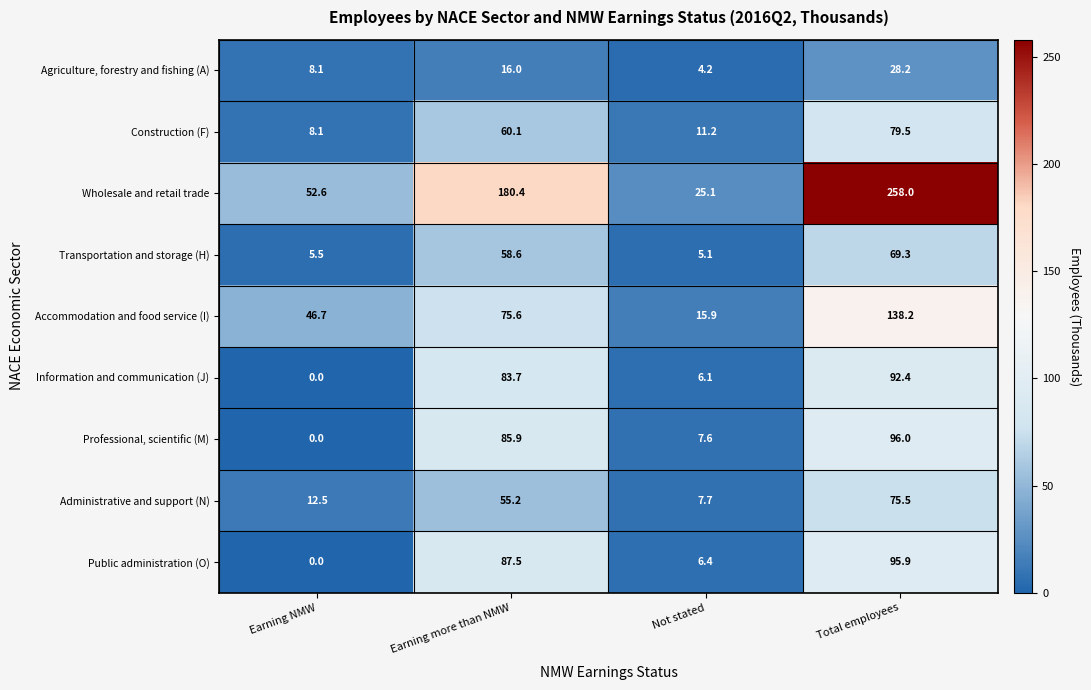

What is the difference between the maximum and second lowest values in the Transportation and storage (H) series?

63.8